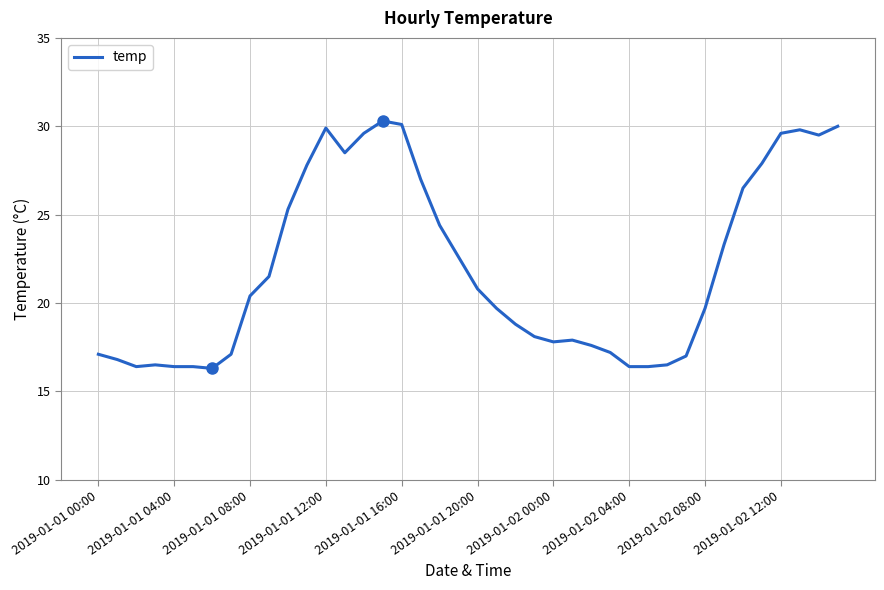

How many lines are shown in the chart?

1